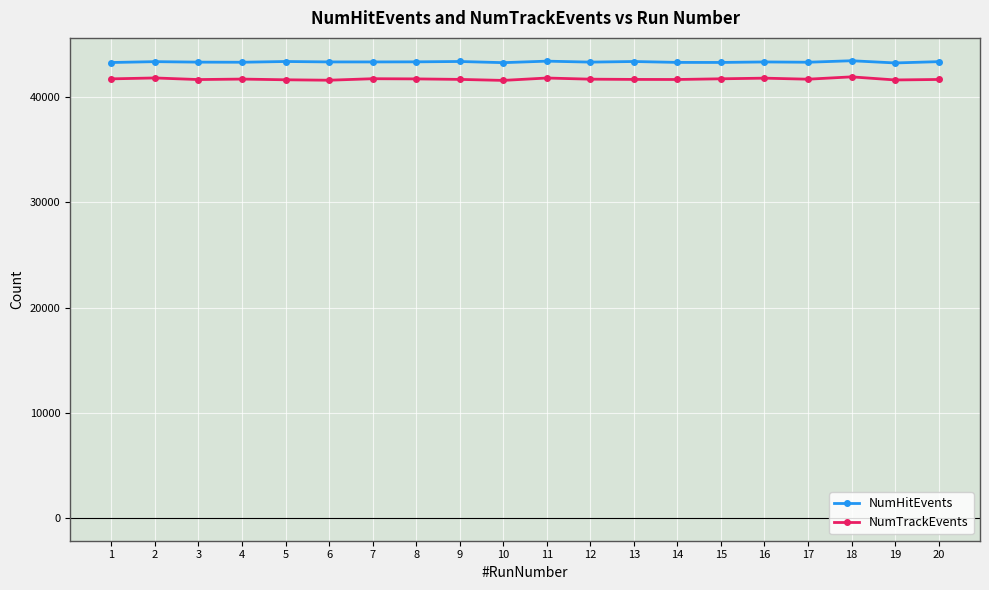

Is the value of NumTrackEvents at 11 greater than the value of NumHitEvents at 2?

No